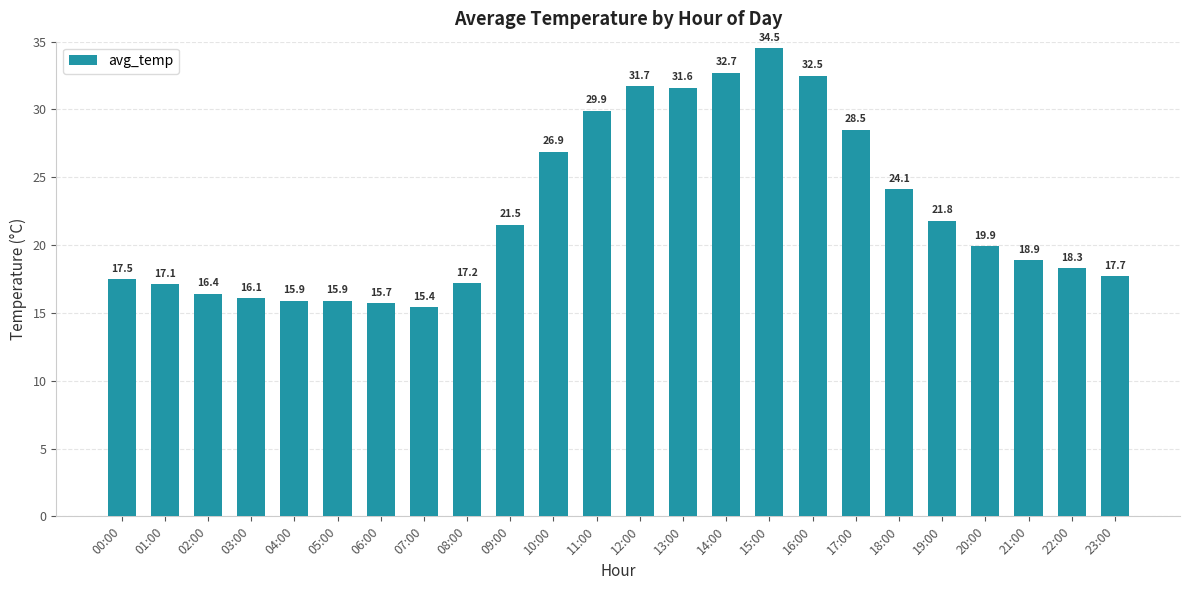

Reading left to right, extract all data points from this chart.

17.5	17.1	16.4	16.1	15.9	15.9	15.7	15.4	17.2	21.5	26.9	29.9	31.7	31.6	32.7	34.5	32.5	28.5	24.1	21.8	19.9	18.9	18.3	17.7